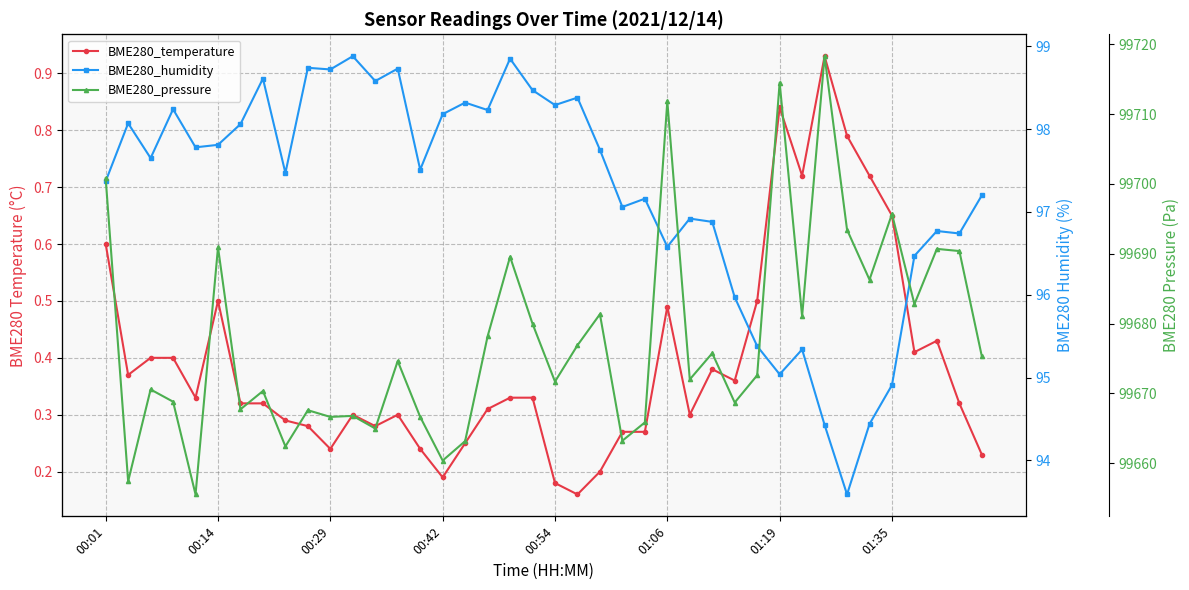

Between 13 and 32, which is larger?

32